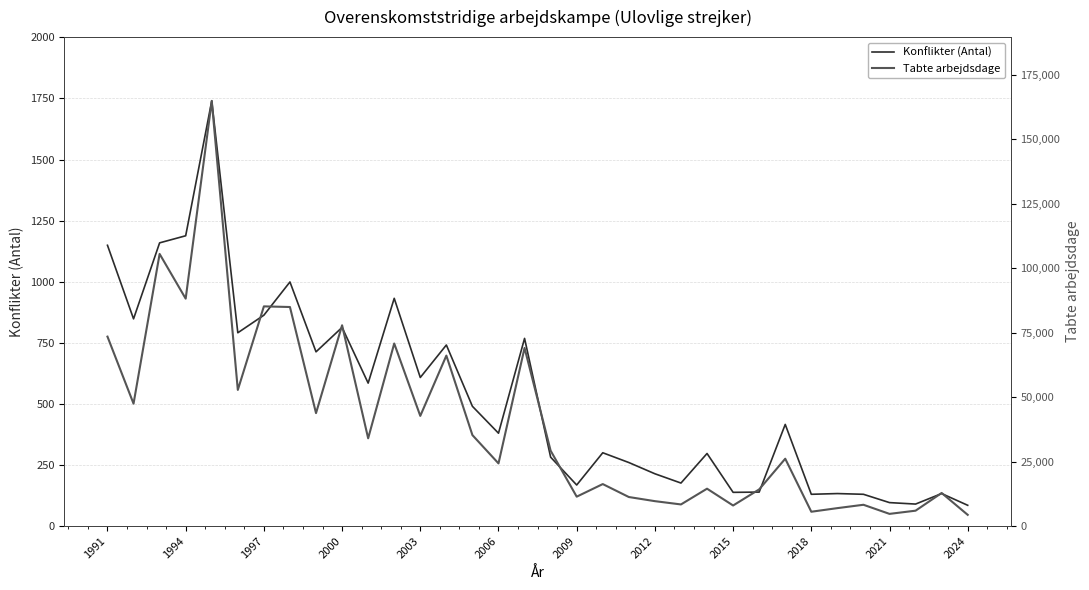

Which series has the largest total across all categories?

Tabte arbejdsdage